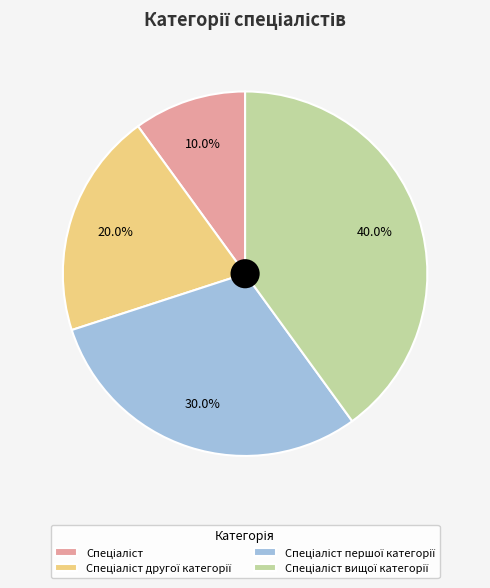

Is there any slice that represents more than half of the pie?

No